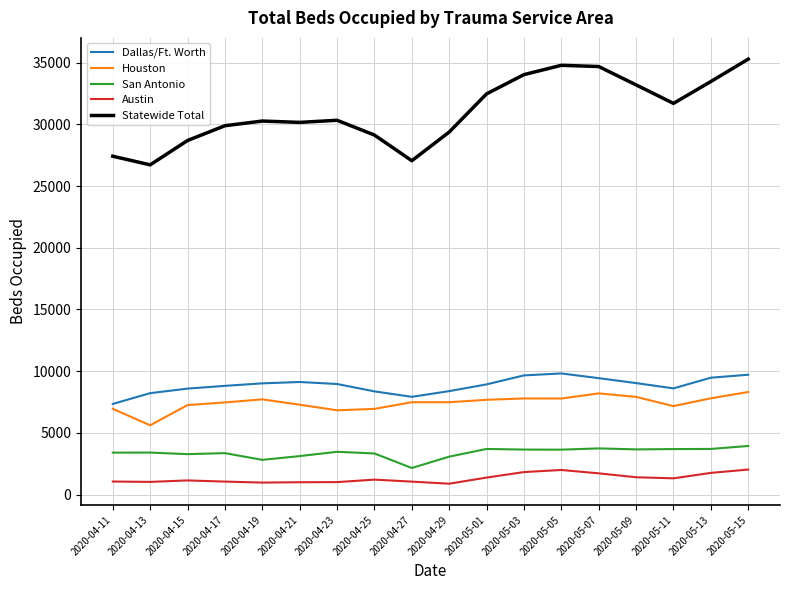

At which category does the chart reach its peak across all series?

2020-05-15